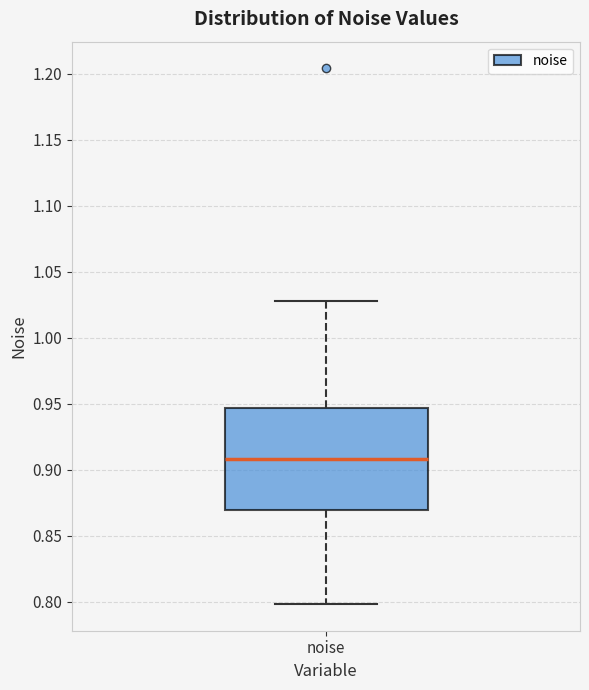

Where is the upper edge of the box for noise on the y-axis? The values are not printed on the chart, so give them approximately, as read against the axis.

0.945